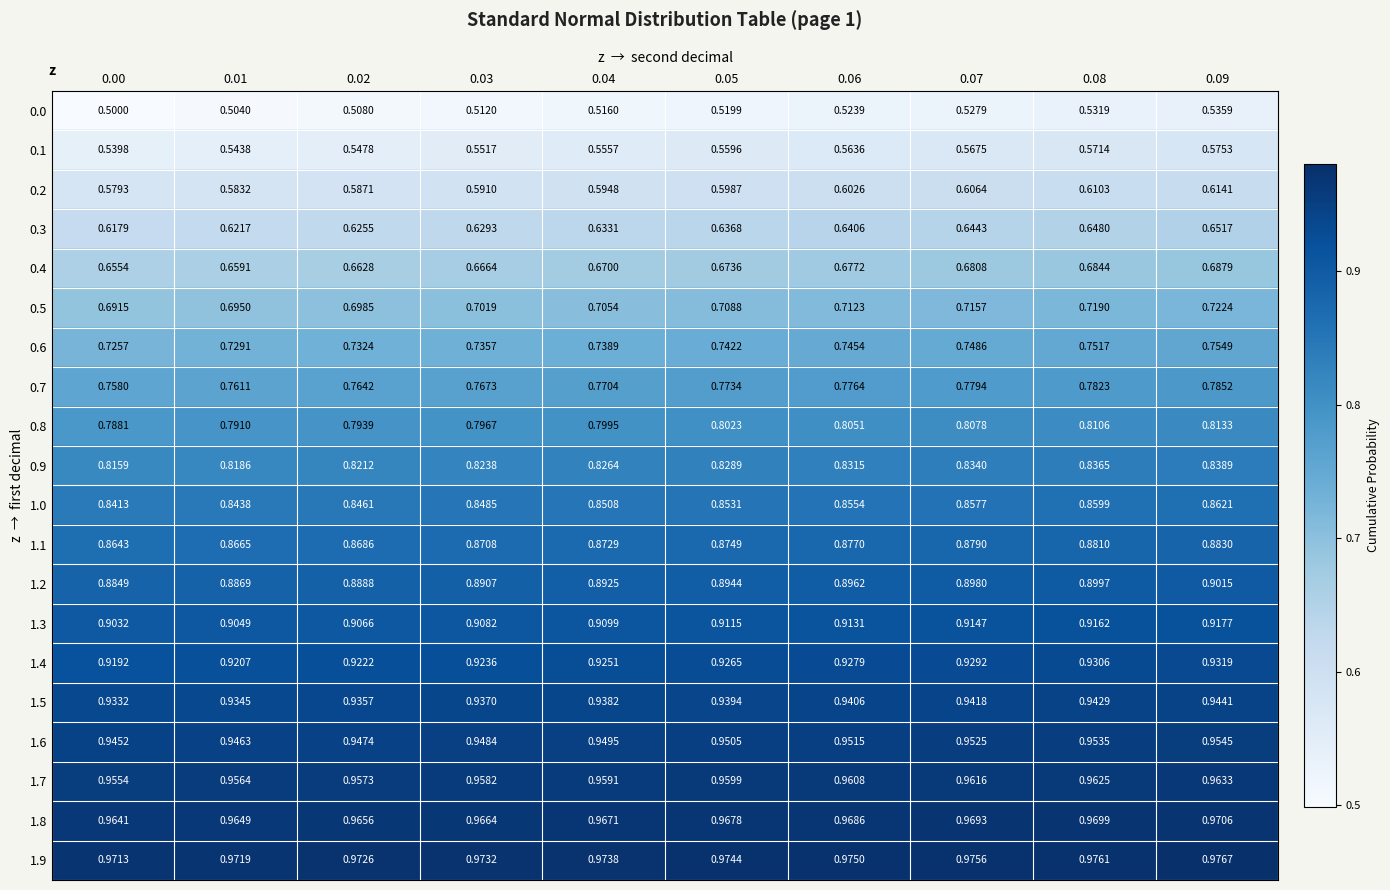

At which category is the sum across all series the highest?

0.09